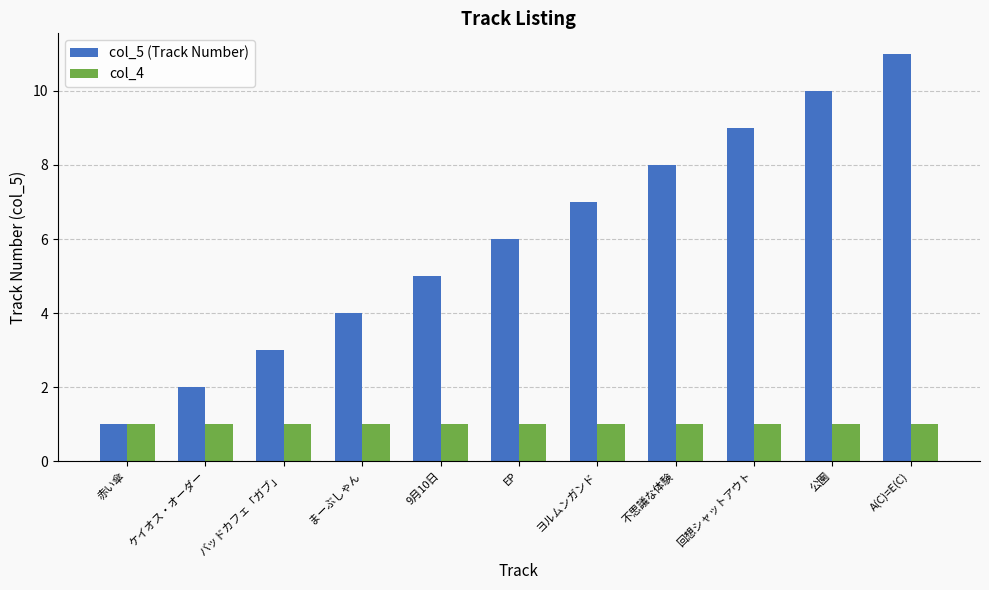

Between 赤い傘 and 不思議な体験, which series saw the biggest shift?

col_5 (Track Number)